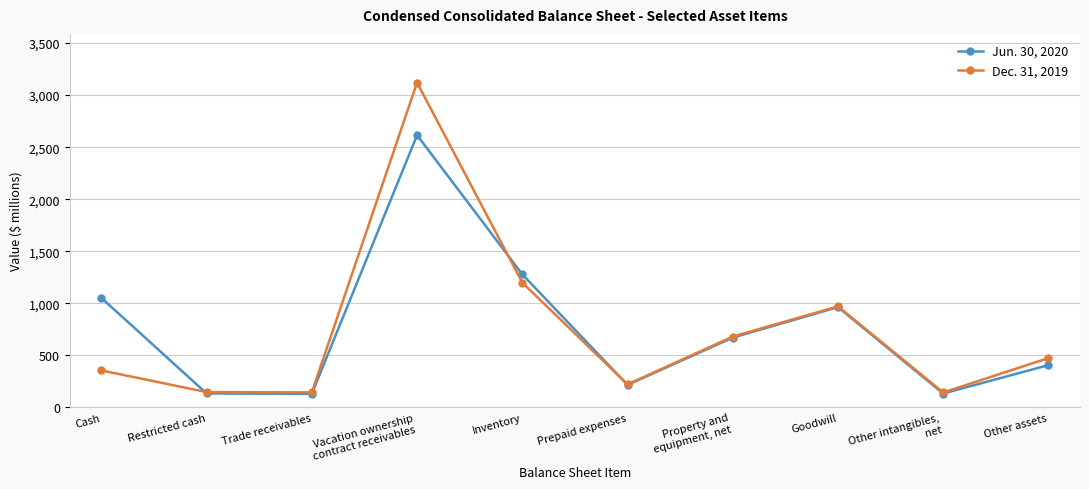

What are all the series names shown in the legend?

Jun. 30, 2020, Dec. 31, 2019